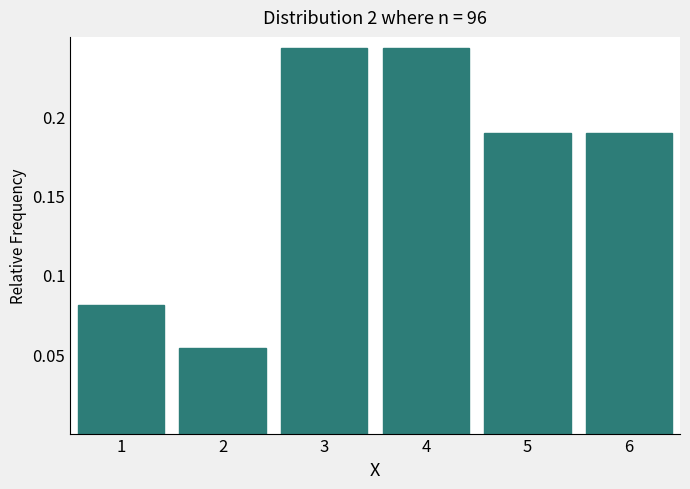

Between 1 and 6, which is larger?

6